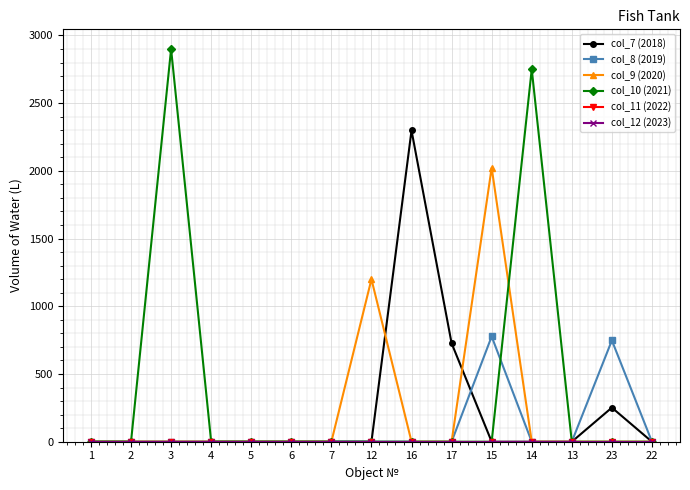

Is this an area chart (filled region under the line)?

No